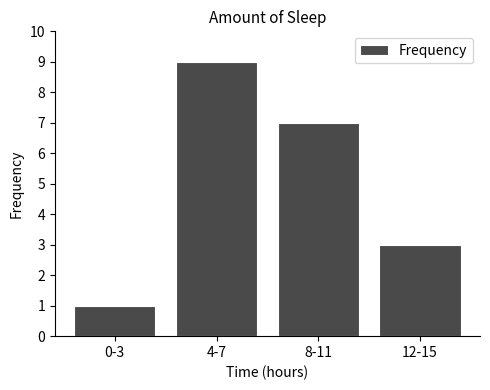

Reading left to right, extract all data points from this chart.

1	9	7	3